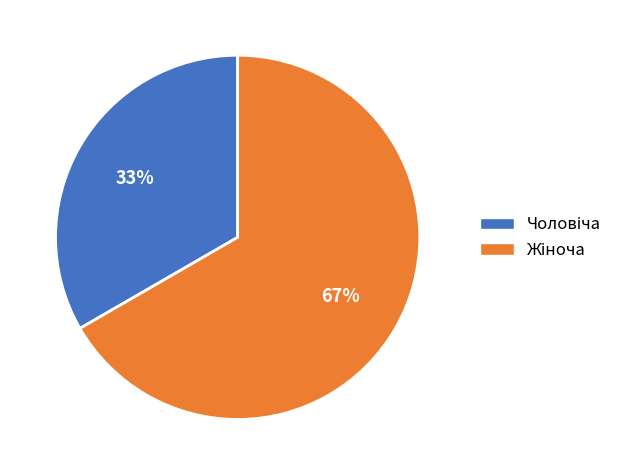

Is there a majority slice in this chart?

Yes